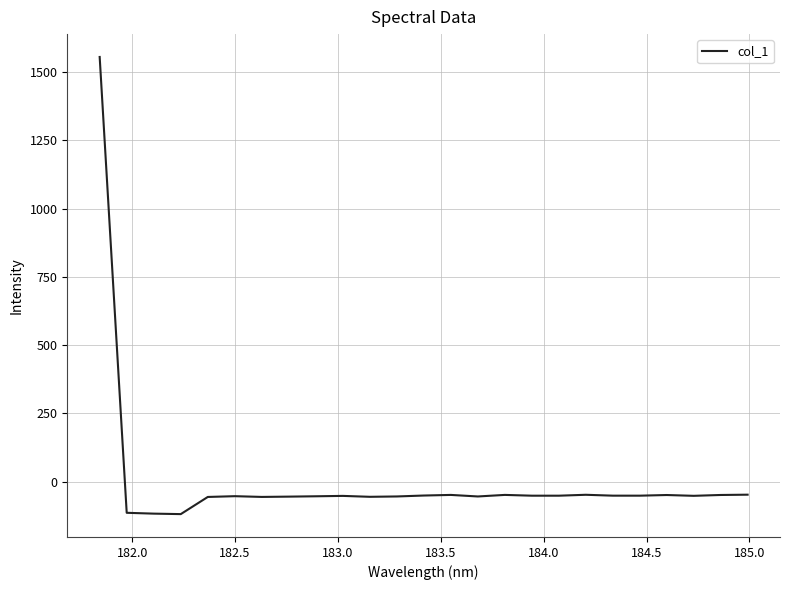

What is the minimum value shown in the chart?

-119.0